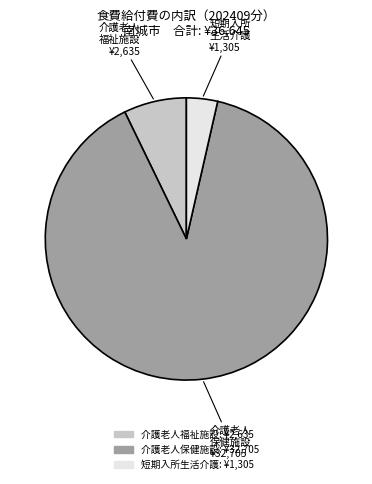

Does any single category account for the majority?

Yes